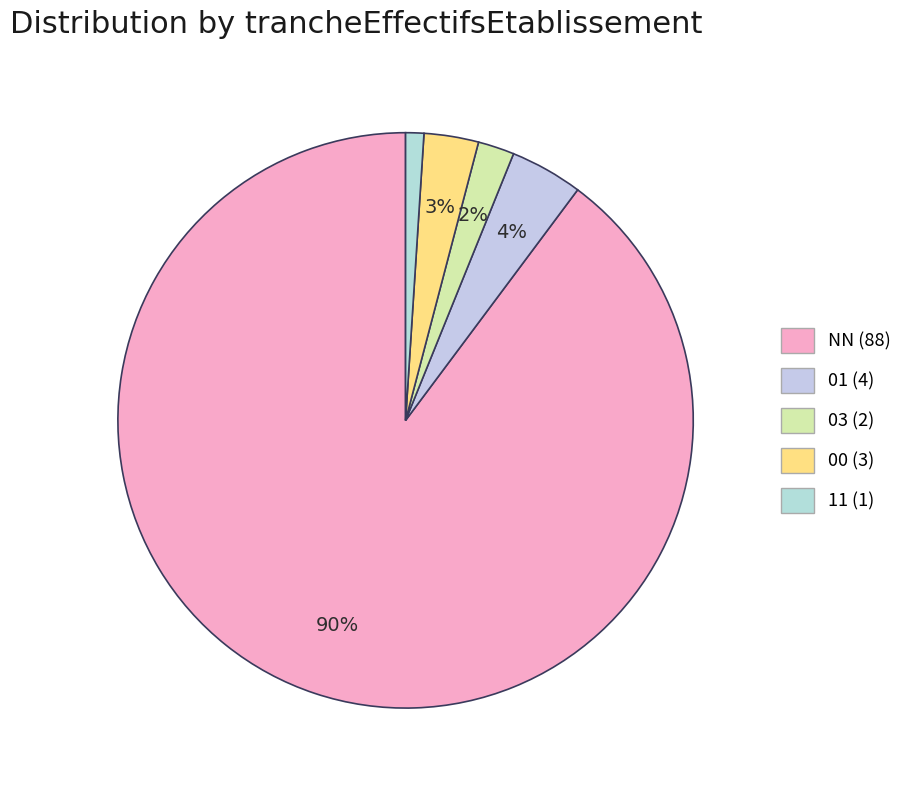

Between 00 and 01, which is larger?

01